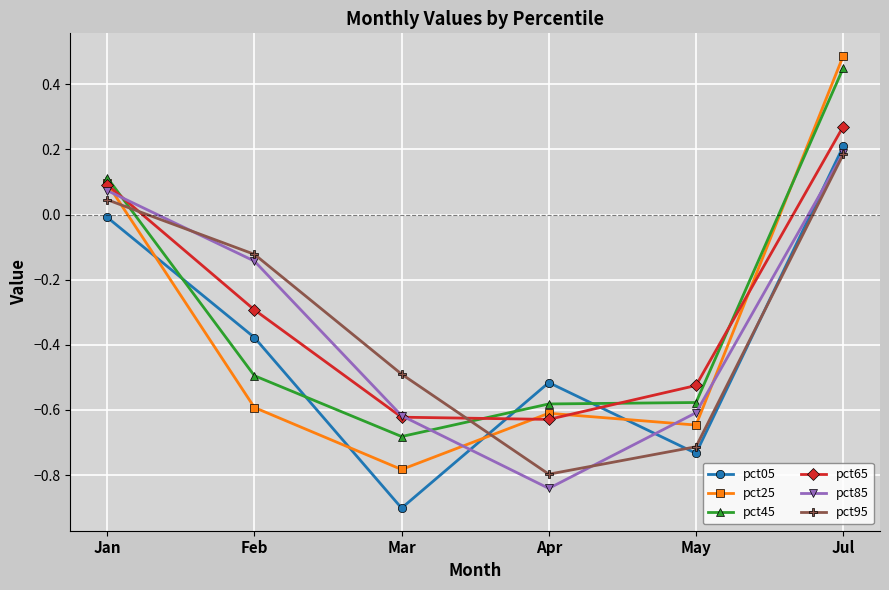

Which series changed the most between Jan and Feb?

pct25